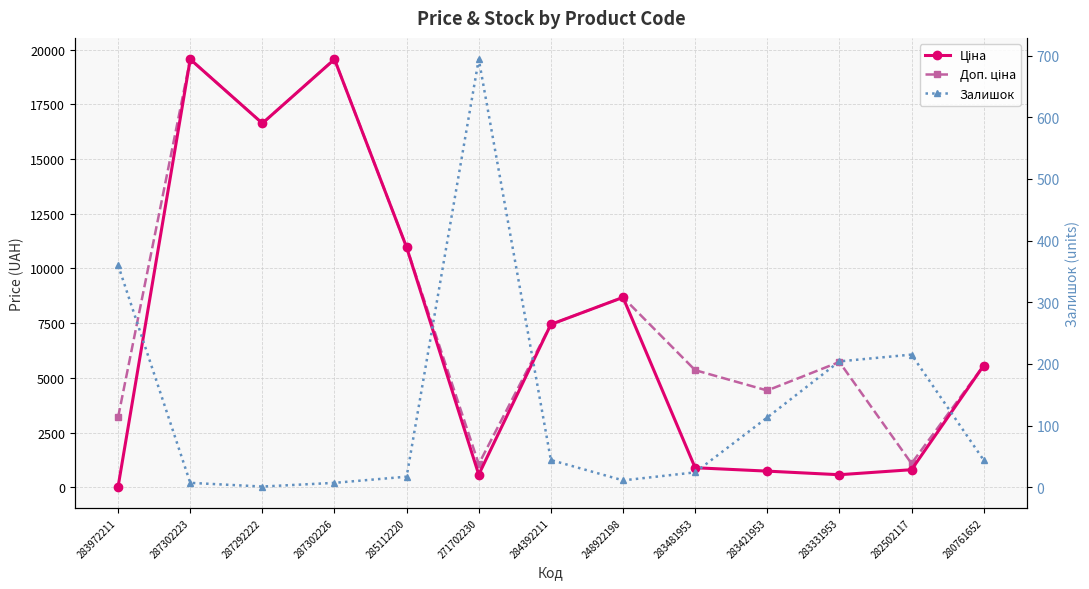

How many series are shown in this chart?

3